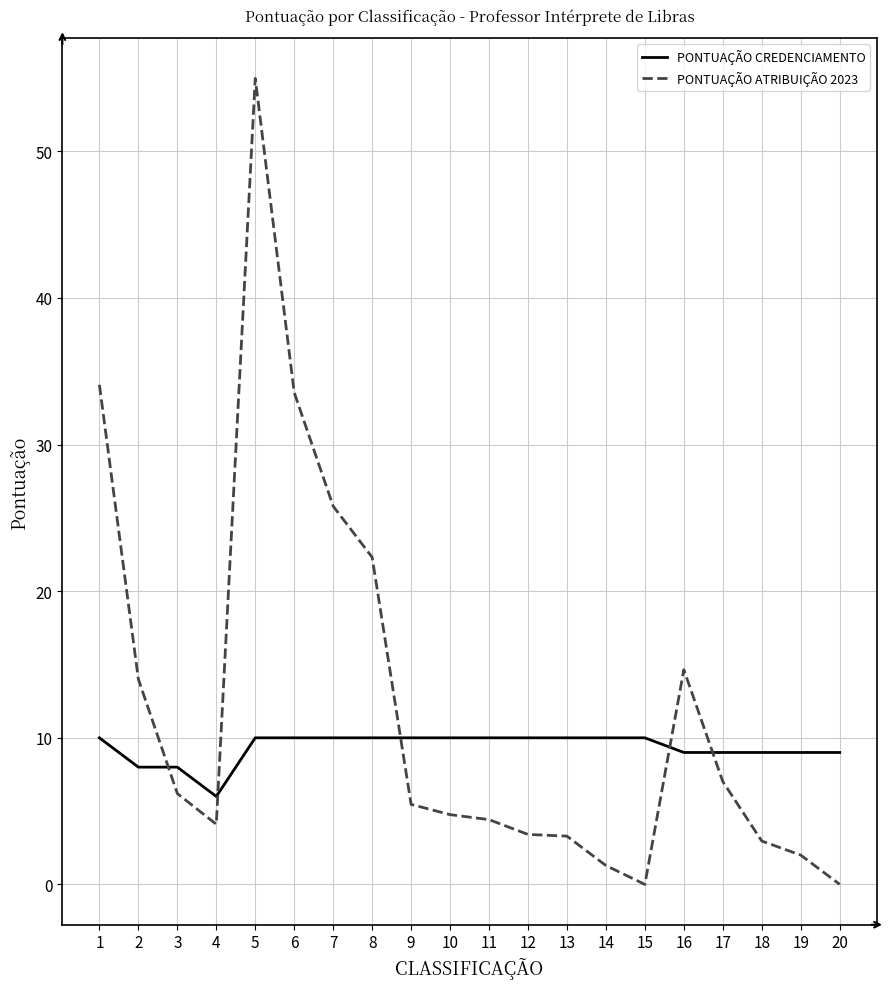

After their last crossing, which series has the higher values: PONTUAÇÃO CREDENCIAMENTO or PONTUAÇÃO ATRIBUIÇÃO 2023?

PONTUAÇÃO CREDENCIAMENTO